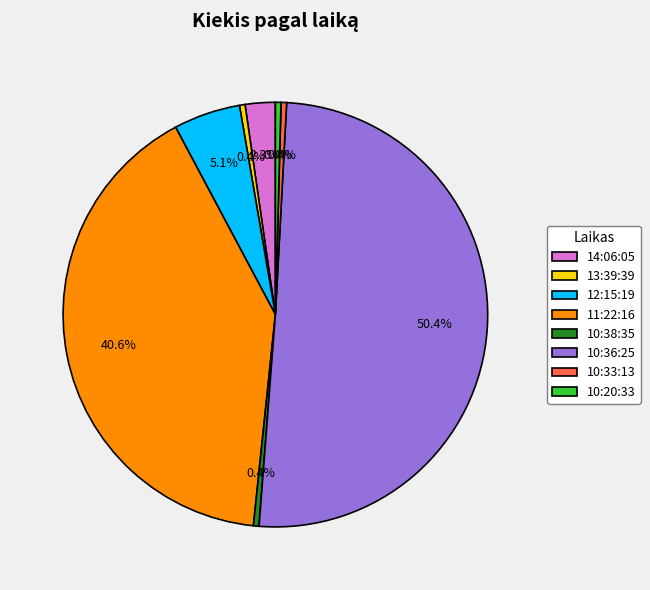

Which slice represents more than half of the pie?

10:36:25